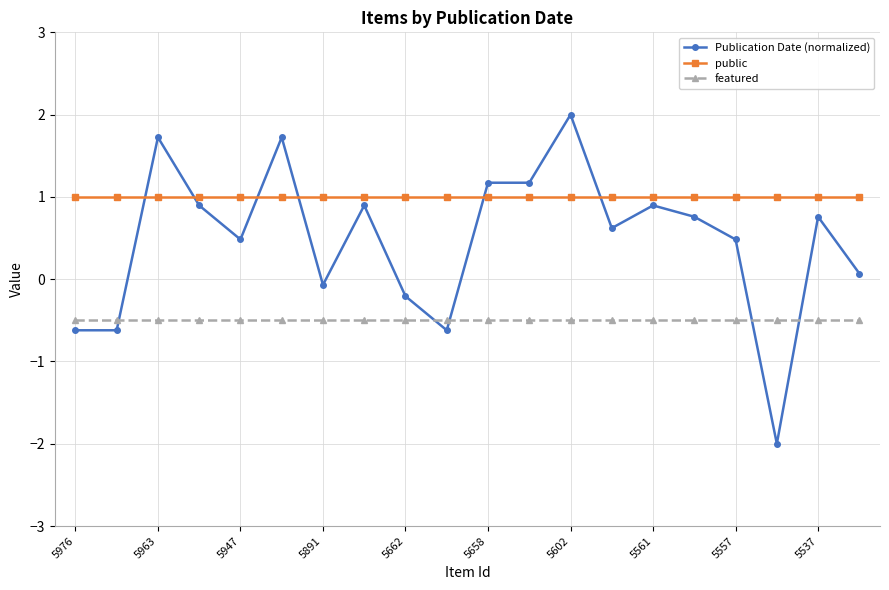

How many lines are shown in the chart?

3